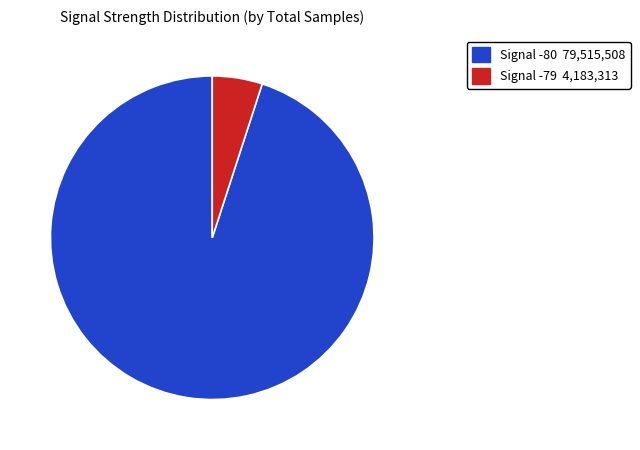

Does any single category account for the majority?

Yes